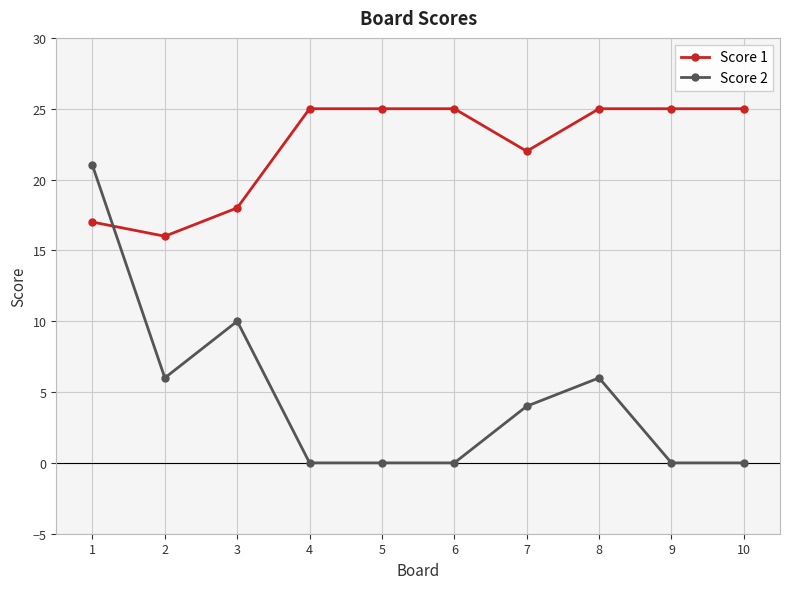

How many intersections are there between Score 1 and Score 2?

1